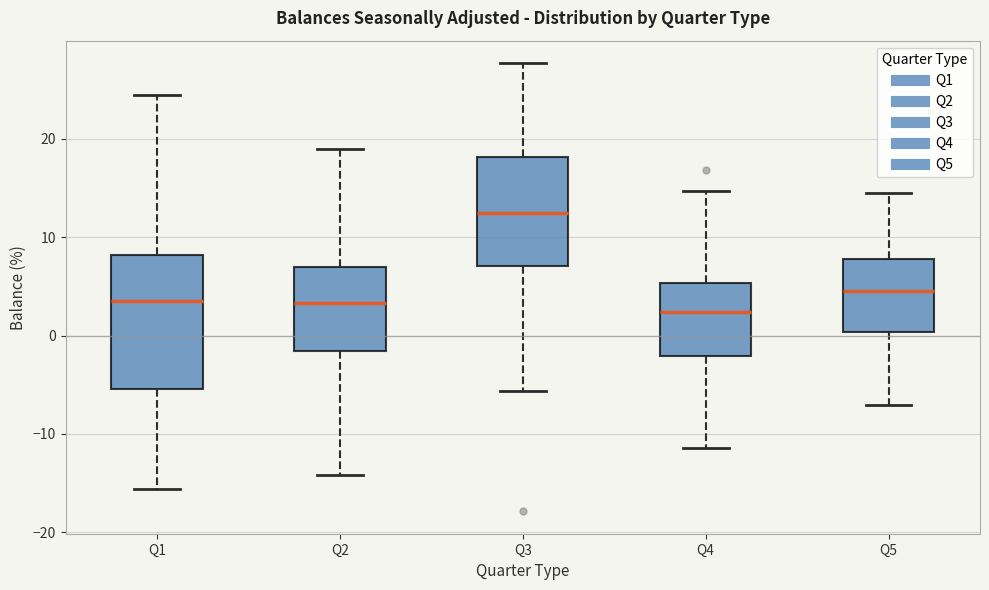

Where is the upper edge of the box for Q4 on the y-axis? The values are not printed on the chart, so give them approximately, as read against the axis.

5